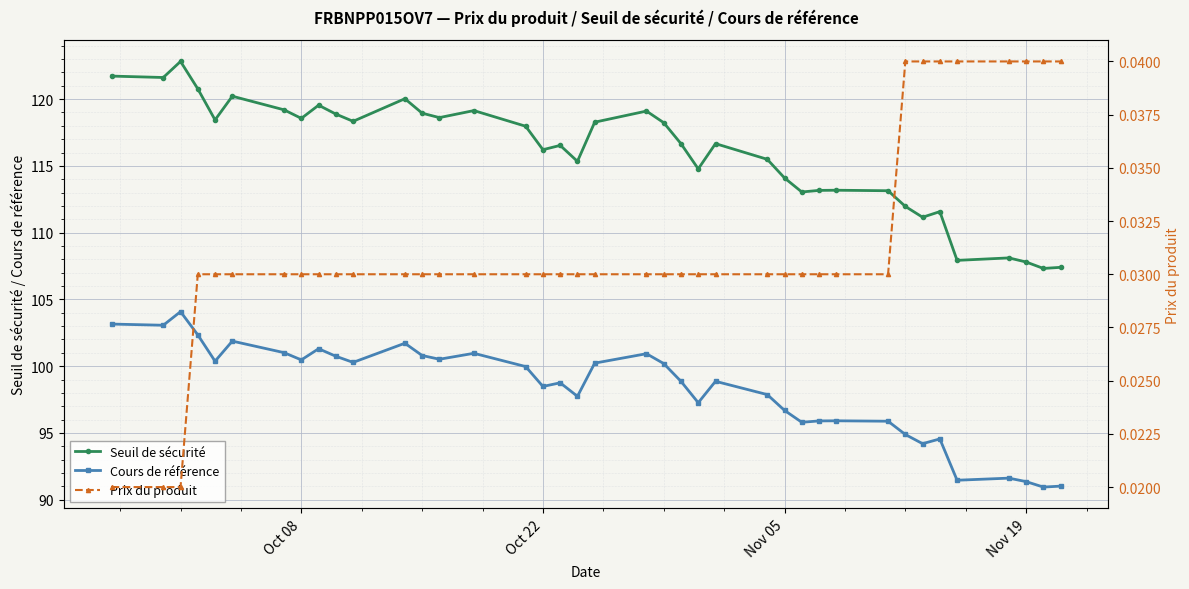

True or false: Cours de référence and Prix du produit intersect in this chart.

False